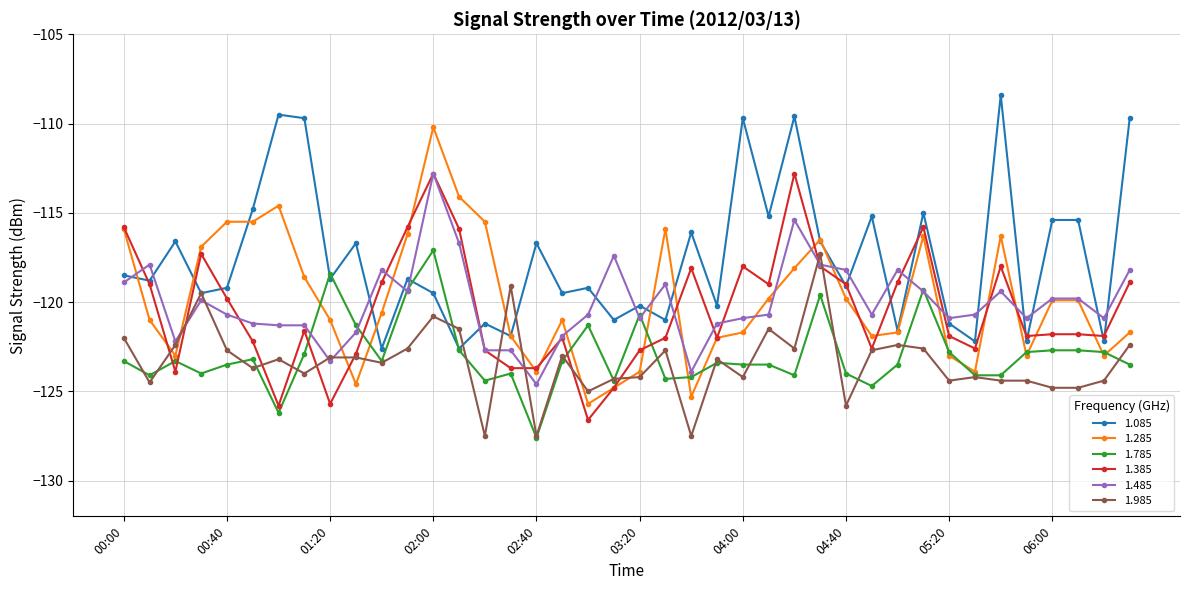

What is the lowest value of the 1.385 series?

-126.6